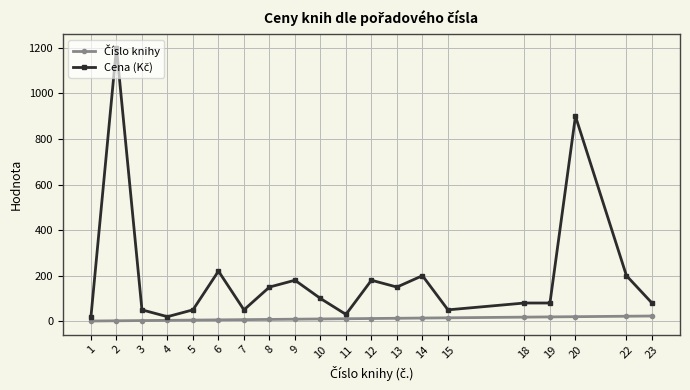

What is the greatest value displayed?

1200